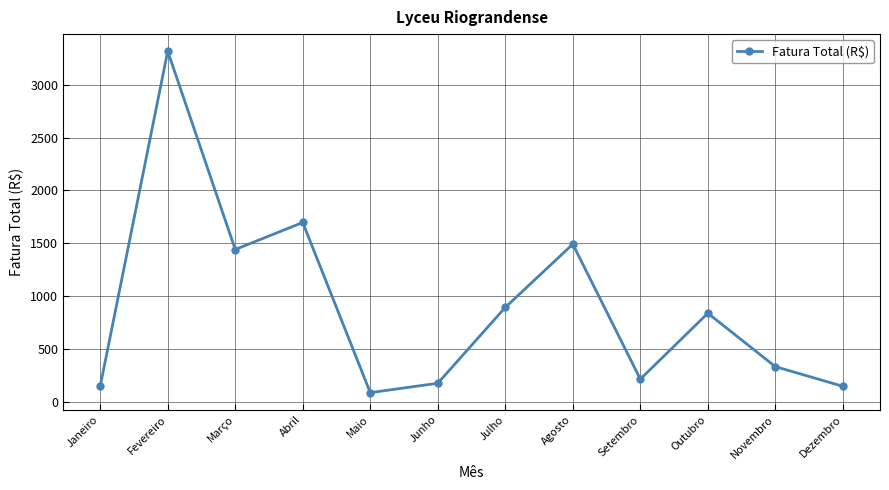

Which label corresponds to the largest value in the chart?

Fevereiro